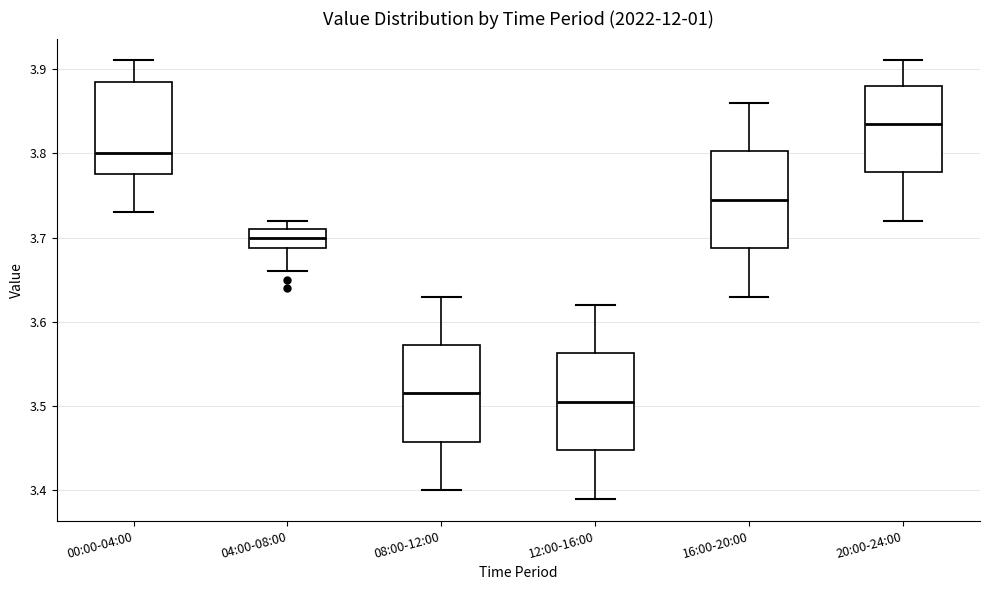

Which box has the highest median line?

20:00-24:00